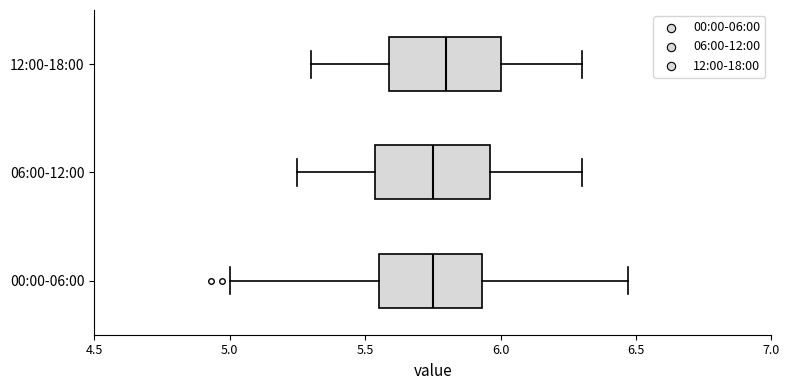

Reading bottom to top, read every box against the x-axis: the position of its median line, the range the box covers, and the ends of its whiskers. The values are not printed on the chart, so give them approximately, as read against the axis.

00:00-06:00: median 5.75, box 5.55 to 5.95, whiskers 5.00 to 6.45
06:00-12:00: median 5.75, box 5.55 to 5.95, whiskers 5.25 to 6.30
12:00-18:00: median 5.80, box 5.60 to 6.00, whiskers 5.30 to 6.30